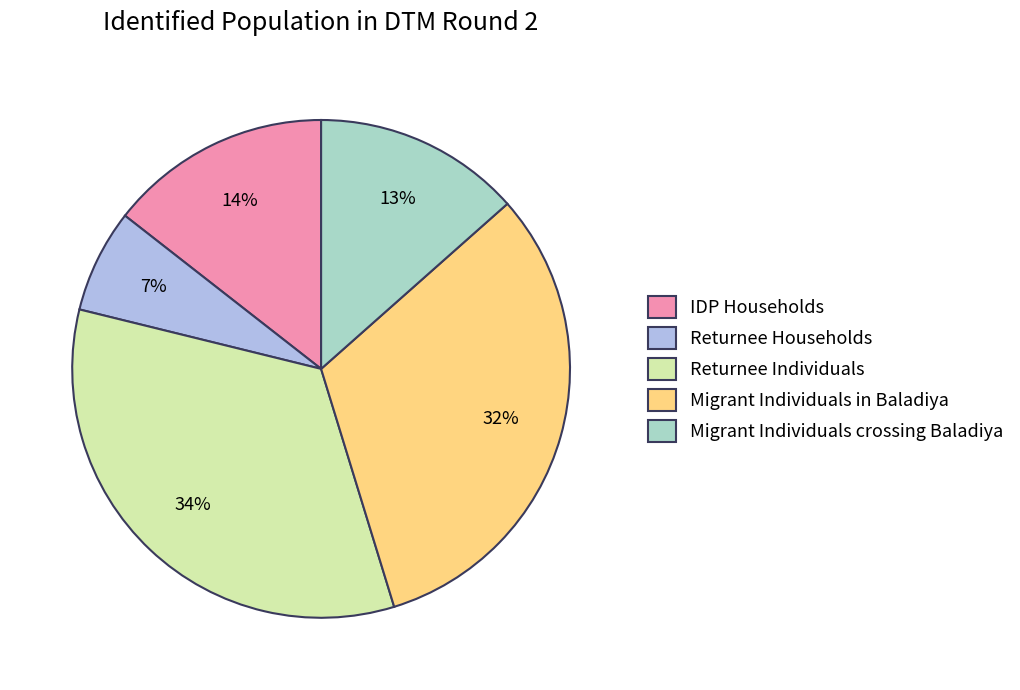

To the nearest percent, what percentage of the pie is IDP Households?

14%